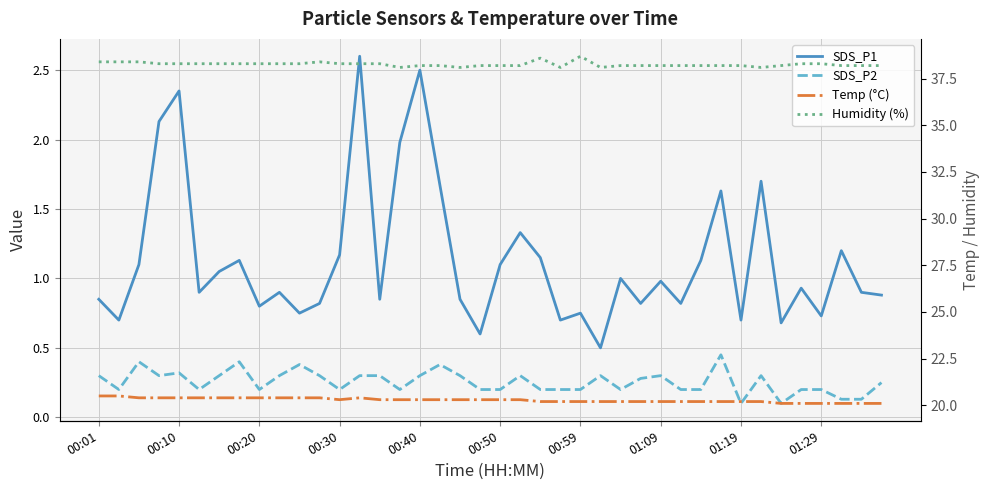

Reading left to right, list all the values displayed in this chart.

SDS_P1: 0.8	0.7	1.1	2.1	2.4	0.9	1.1	1.1	0.8	0.9	0.8	0.8	1.2	2.6	0.8	2.0	2.5	1.7	0.8	0.6	1.1	1.3	1.1	0.7	0.8	0.5	1.0	0.8	1.0	0.8	1.1	1.6	0.7	1.7	0.7	0.9	0.7	1.2	0.9	0.9
SDS_P2: 0.3	0.2	0.4	0.3	0.3	0.2	0.3	0.4	0.2	0.3	0.4	0.3	0.2	0.3	0.3	0.2	0.3	0.4	0.3	0.2	0.2	0.3	0.2	0.2	0.2	0.3	0.2	0.3	0.3	0.2	0.2	0.5	0.1	0.3	0.1	0.2	0.2	0.1	0.1	0.2
Temp (°C): 20.5	20.5	20.4	20.4	20.4	20.4	20.4	20.4	20.4	20.4	20.4	20.4	20.3	20.4	20.3	20.3	20.3	20.3	20.3	20.3	20.3	20.3	20.2	20.2	20.2	20.2	20.2	20.2	20.2	20.2	20.2	20.2	20.2	20.2	20.1	20.1	20.1	20.1	20.1	20.1
Humidity (%): 38.4	38.4	38.4	38.3	38.3	38.3	38.3	38.3	38.3	38.3	38.3	38.4	38.3	38.3	38.3	38.1	38.2	38.2	38.1	38.2	38.2	38.2	38.6	38.1	38.7	38.1	38.2	38.2	38.2	38.2	38.2	38.2	38.2	38.1	38.2	38.3	38.3	38.2	38.2	38.2